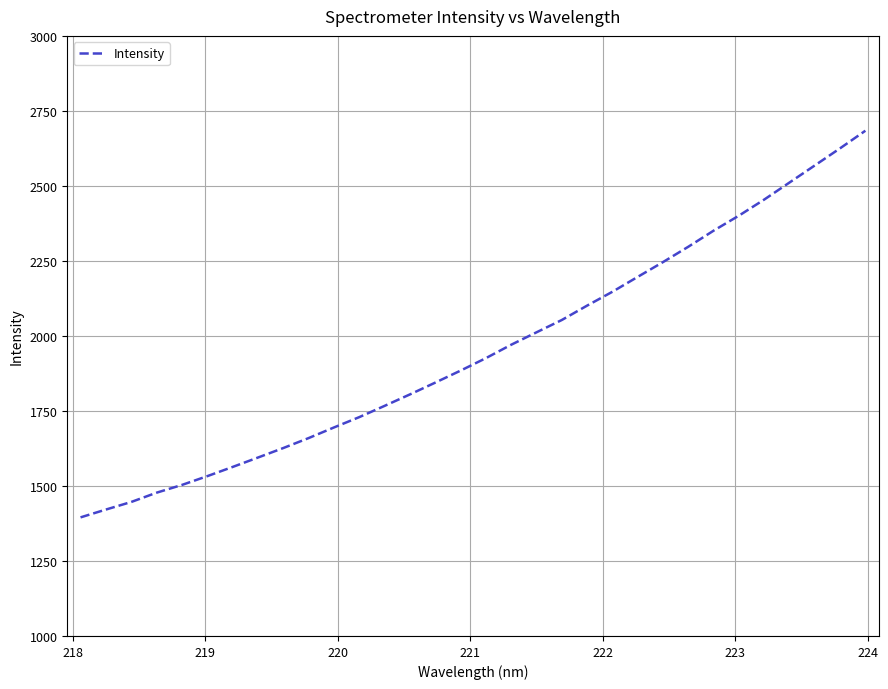

What is the greatest value displayed?

2683.9